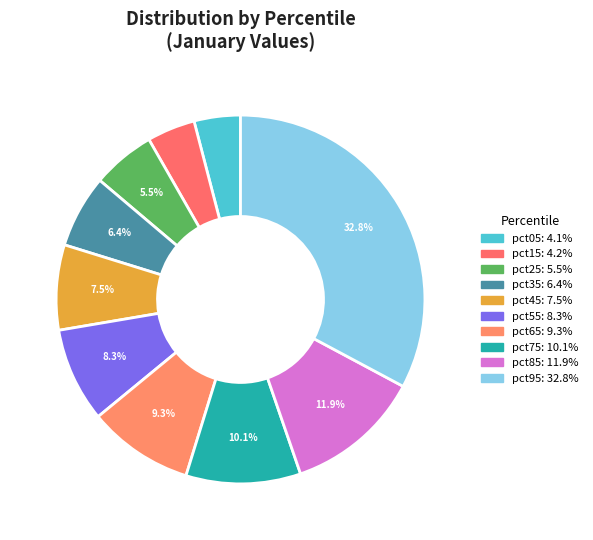

Which slice is the smallest?

pct05